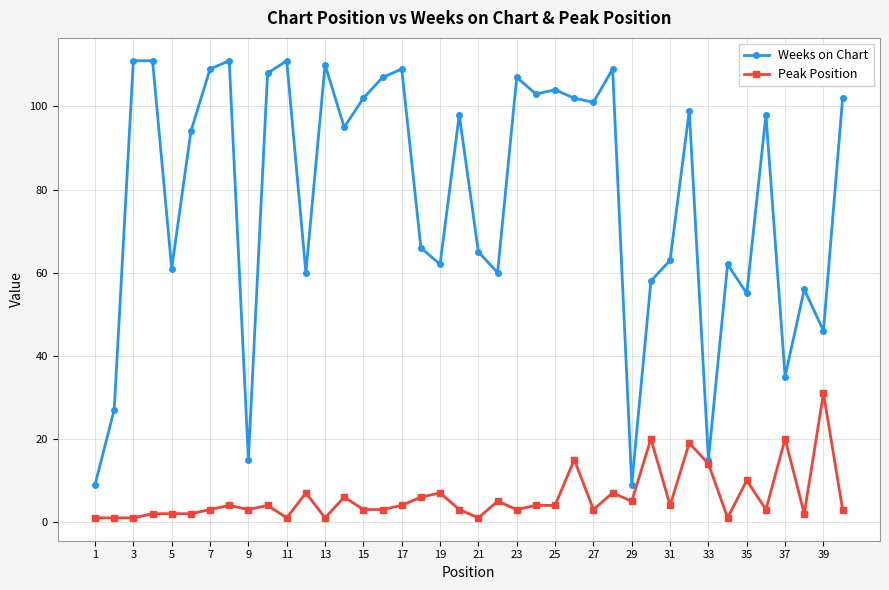

True or false: Peak Position and Weeks on Chart intersect in this chart.

False